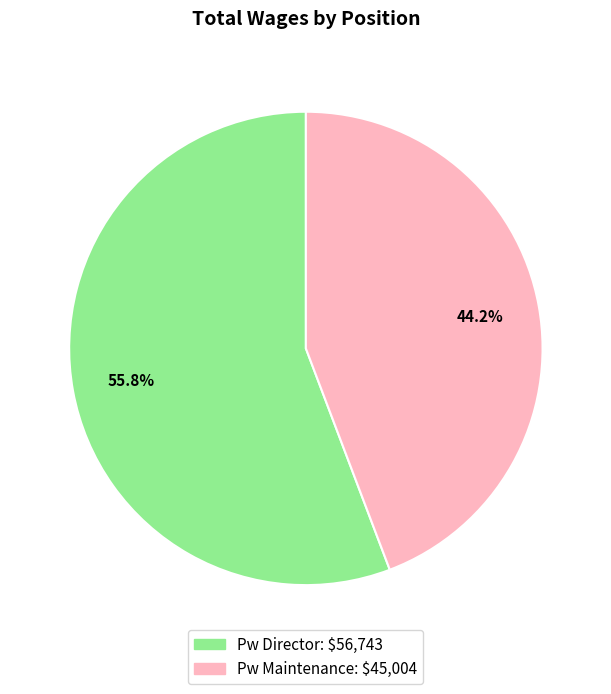

How much of the chart is everything except Pw Maintenance?

55.8%